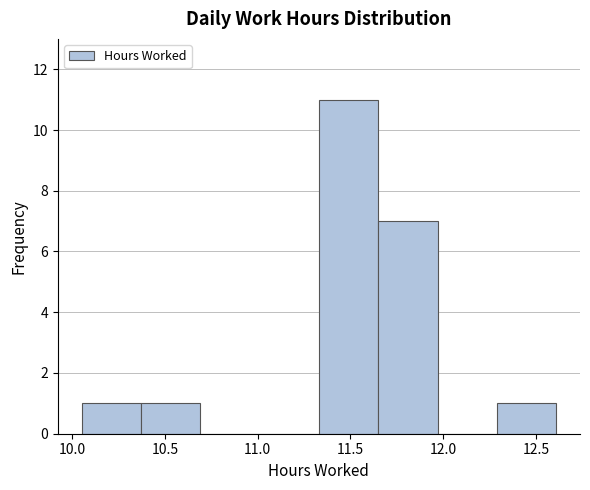

Reading left to right, list every bar in this chart as the range it spans on the x-axis followed by its height. Neither the bar edges nor the heights are printed on the chart, so give them approximately, as read against the axes.

10.05 to 10.37: 1
10.37 to 10.69: 1
10.69 to 11.01: 0
11.01 to 11.33: 0
11.33 to 11.65: 11
11.65 to 11.97: 7
11.97 to 12.29: 0
12.29 to 12.61: 1